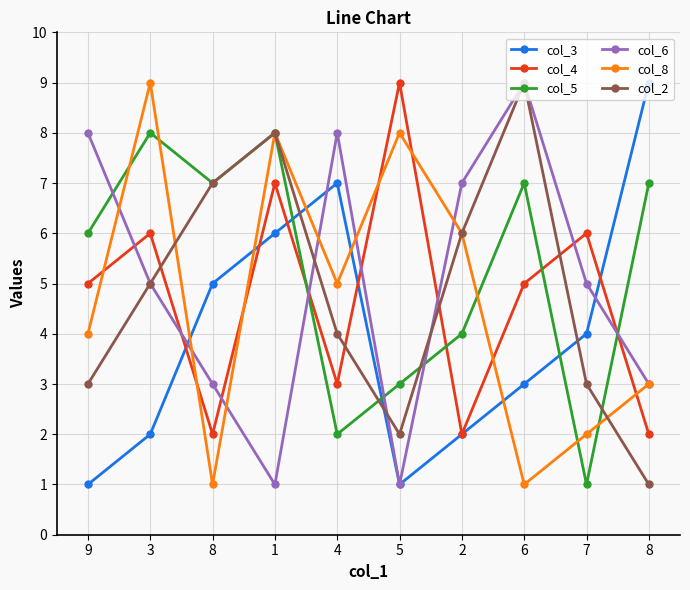

How many series are shown in this chart?

6